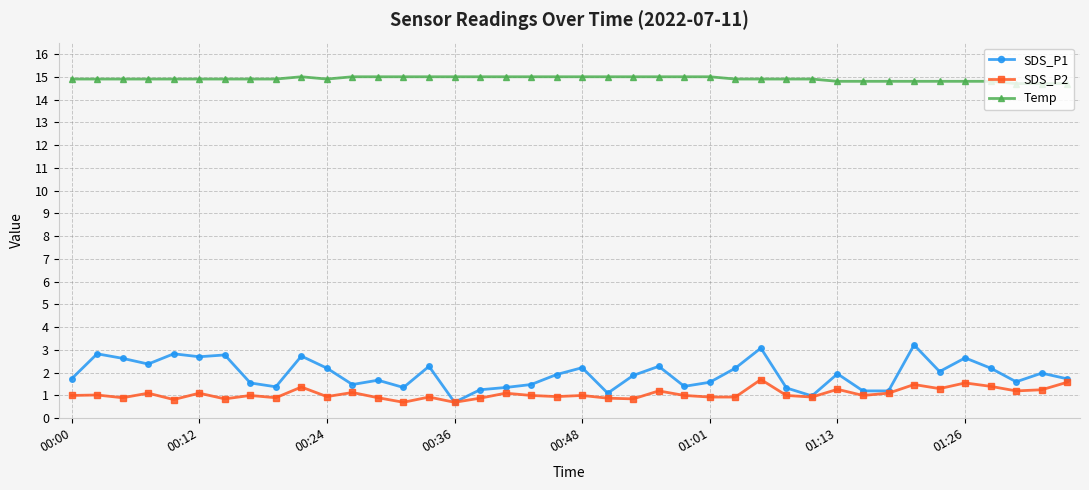

Which series has the largest range (max minus min)?

SDS_P1